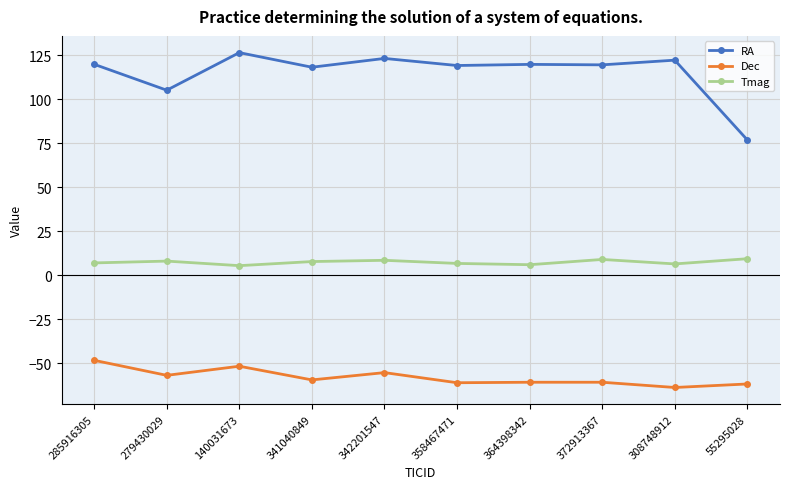

What are all the series names shown in the legend?

RA, Dec, Tmag